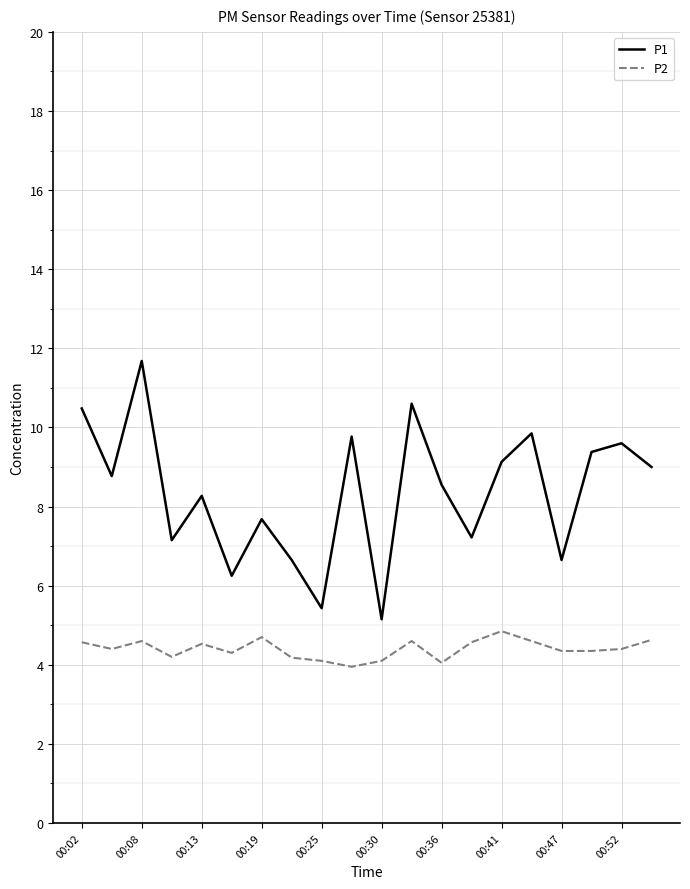

What is the difference between the maximum and minimum values in the P2 series?

0.9